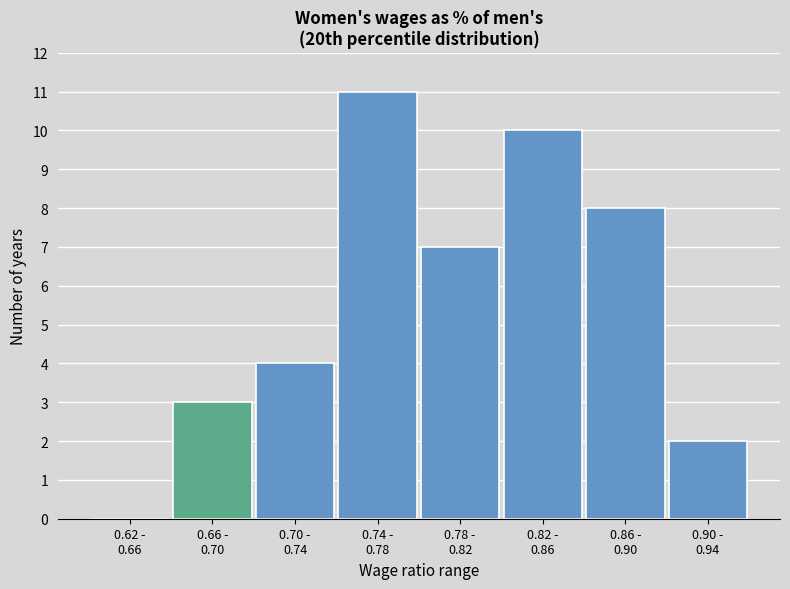

What is the greatest value displayed?

11